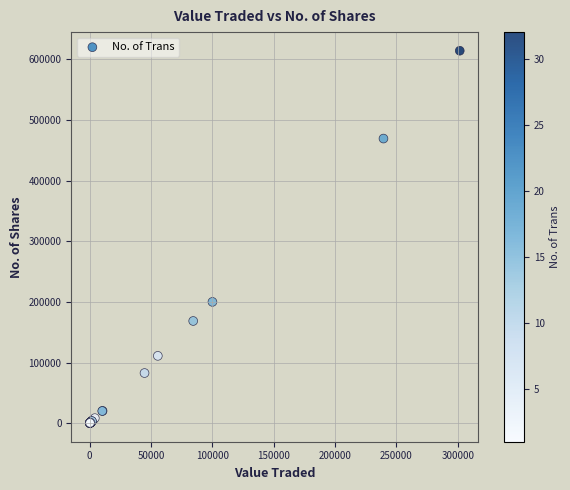

What Y value in the scatter plot is closest to 307175?

199999